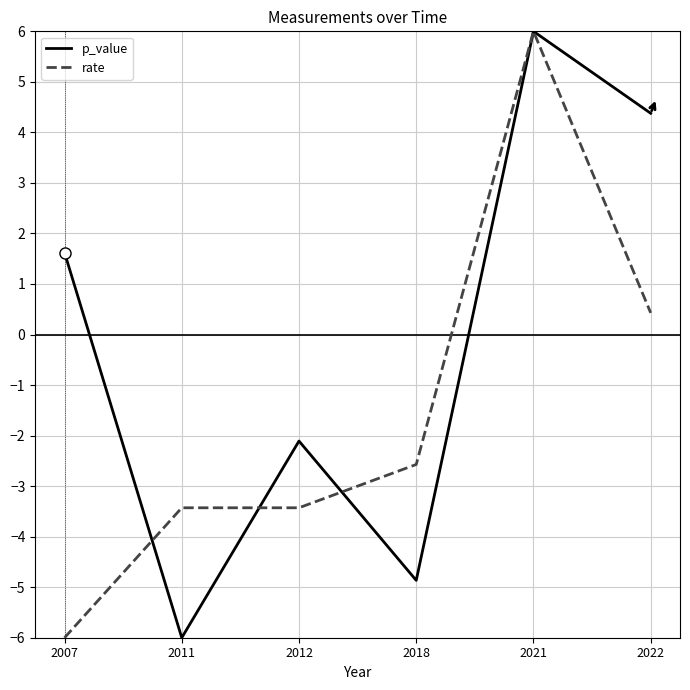

Which series has the largest total across all categories?

p_value